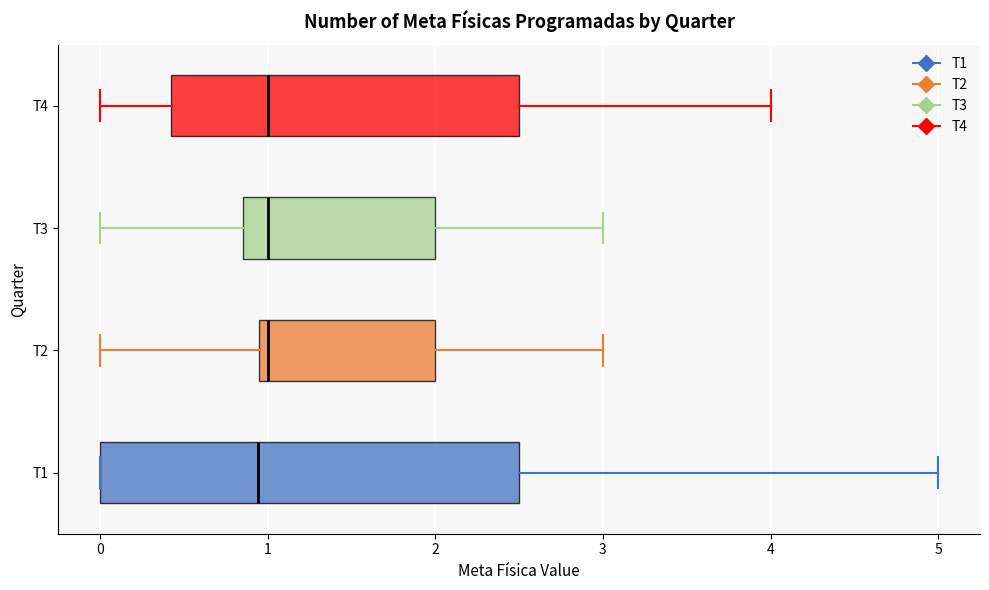

Which box is the widest, from its left edge to its right edge?

T1